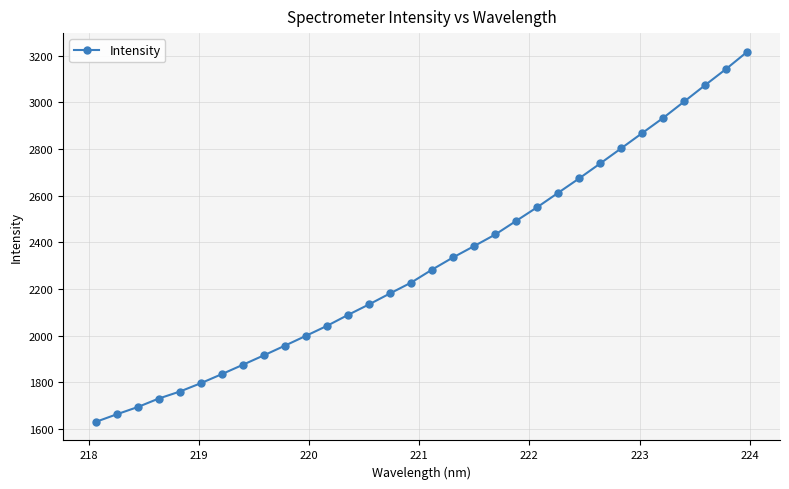

What is the value of the 17th point from the left?

2283.9